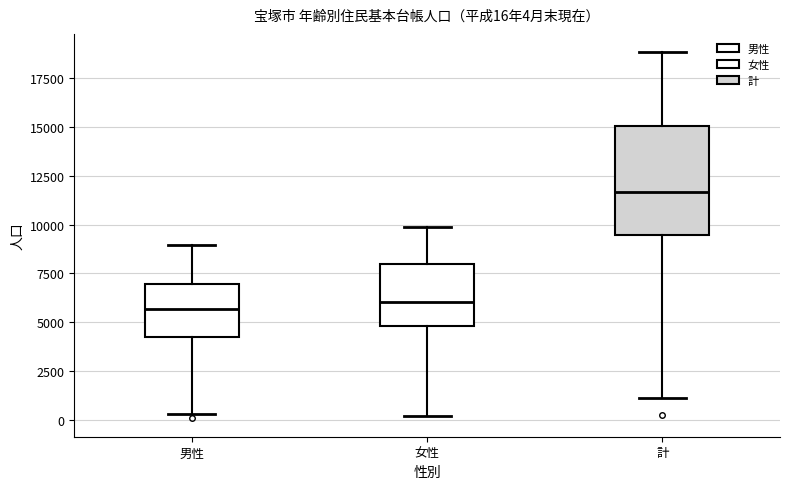

Which box's median line is the highest?

計